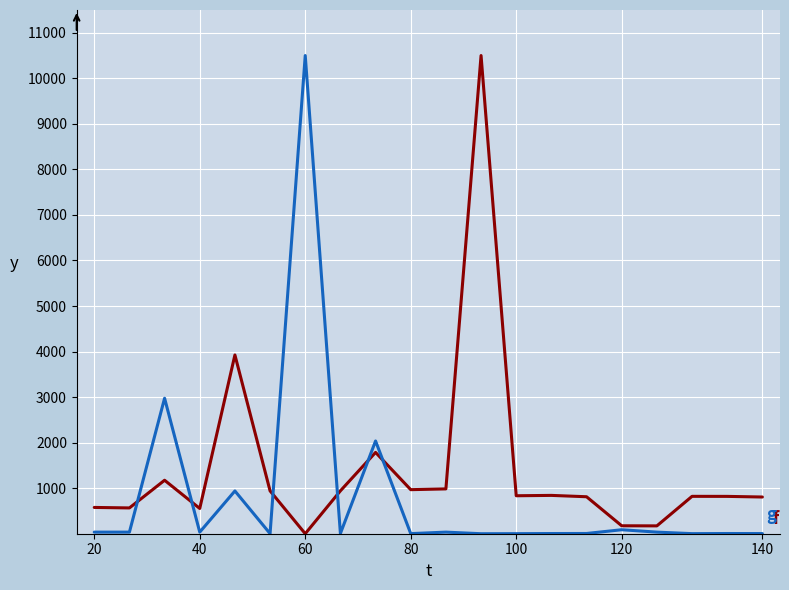

What is the greatest value displayed?

10500.0